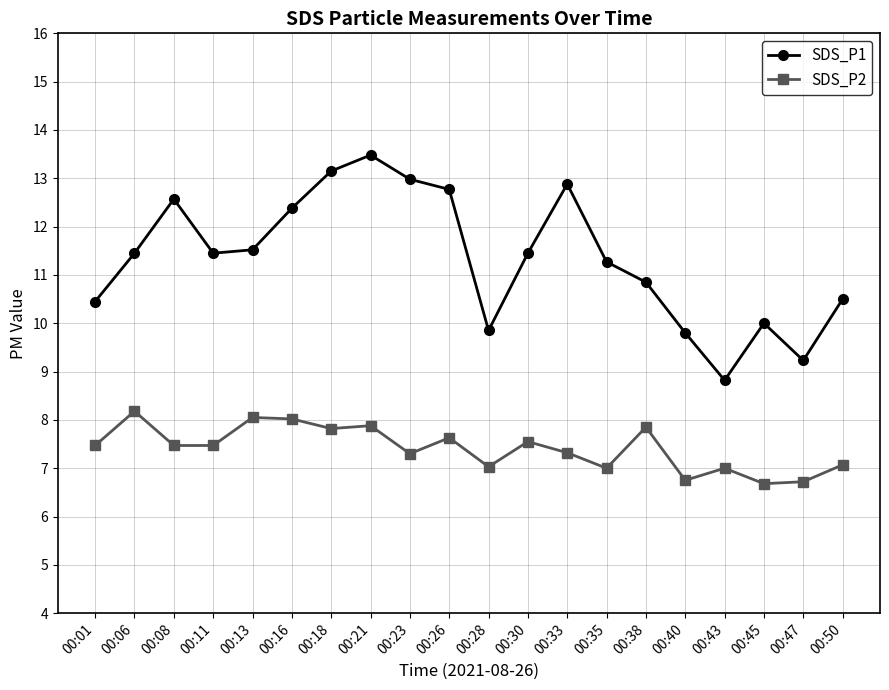

What is the value of the SDS_P2 point at the 9th from the left?

7.3